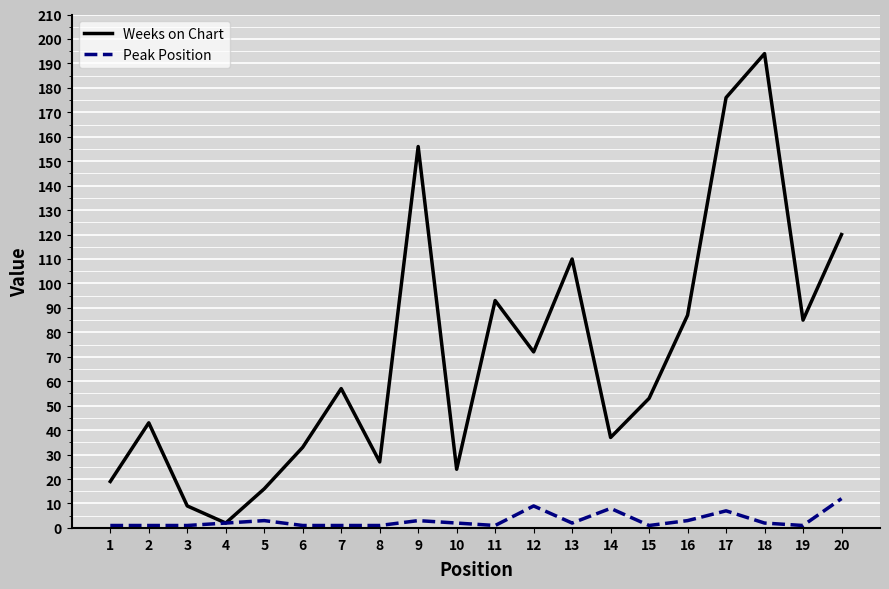

True or false: Weeks on Chart has a value of 27 at 8.

True